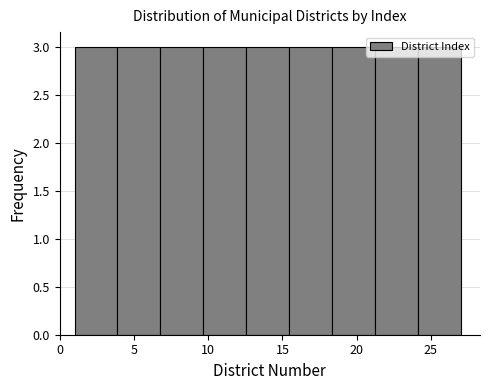

Reading left to right, list every bar in this chart as the range it spans on the x-axis followed by its height. Neither the bar edges nor the heights are printed on the chart, so give them approximately, as read against the axes.

1.0 to 4.0: 3
4.0 to 7.0: 3
7.0 to 9.5: 3
9.5 to 12.5: 3
12.5 to 15.5: 3
15.5 to 18.5: 3
18.5 to 21.0: 3
21.0 to 24.0: 3
24.0 to 27.0: 3